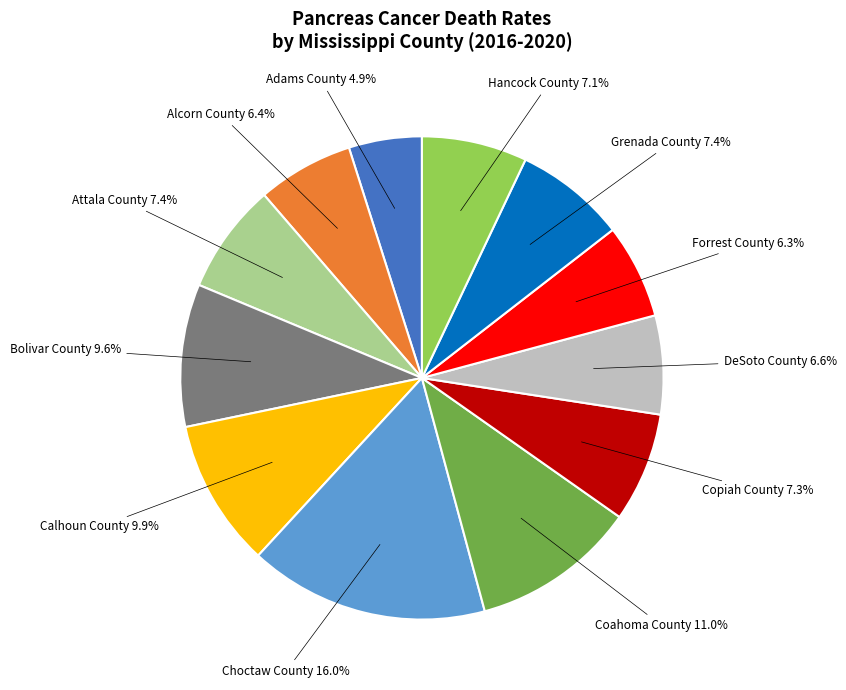

Does any single category account for the majority?

No